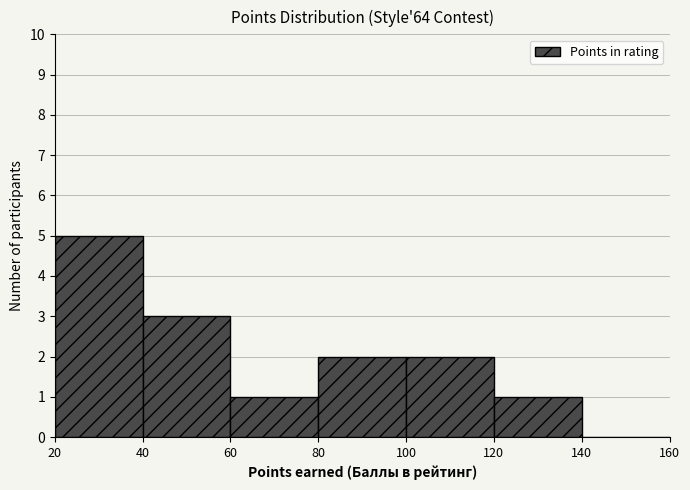

Which range on the x-axis has the tallest bar?

20 to 40